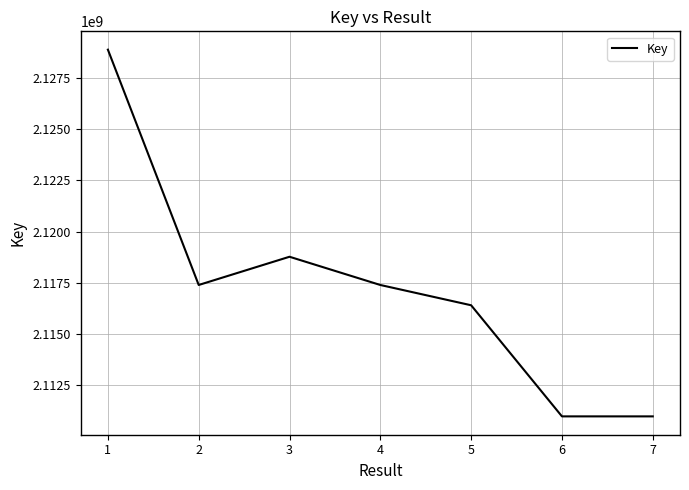

Where is the first local minimum?

2